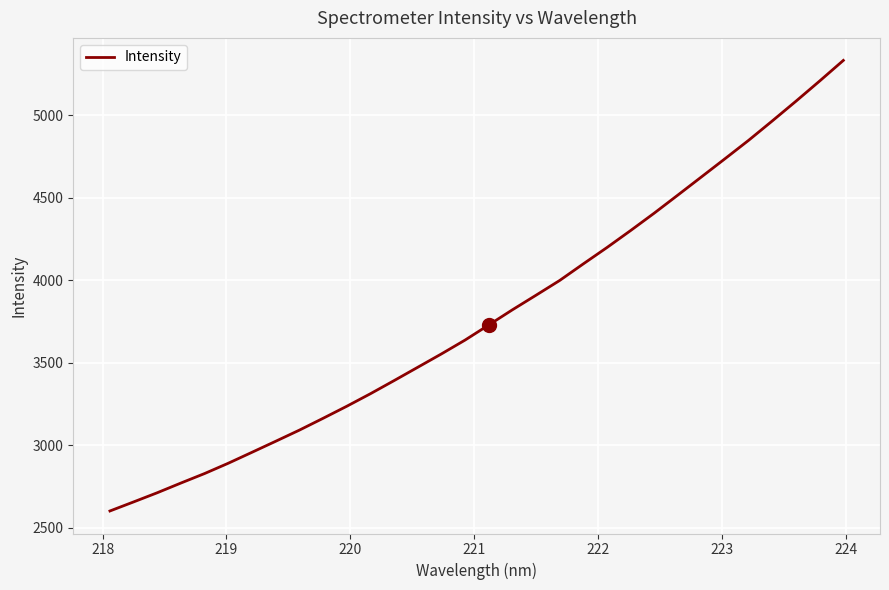

What is the difference between the maximum and minimum values?

2728.4